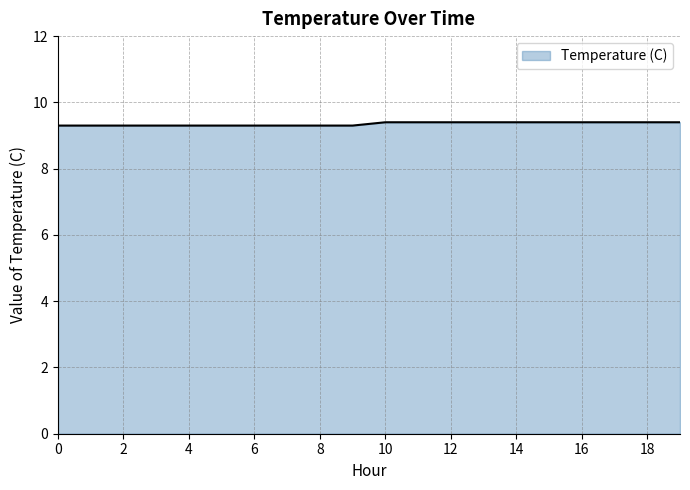

What is the smallest value displayed?

9.3